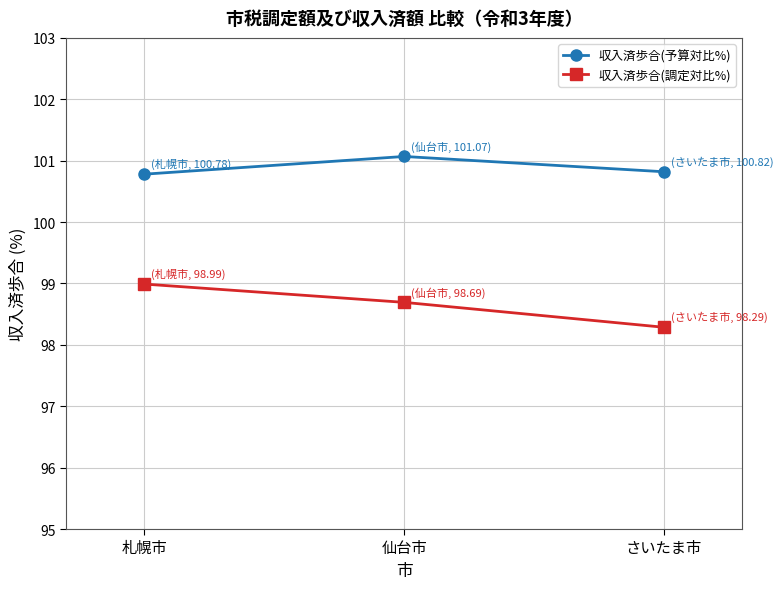

What is the value of the 収入済歩合(調定対比%) point at the 3rd from the left?

98.3